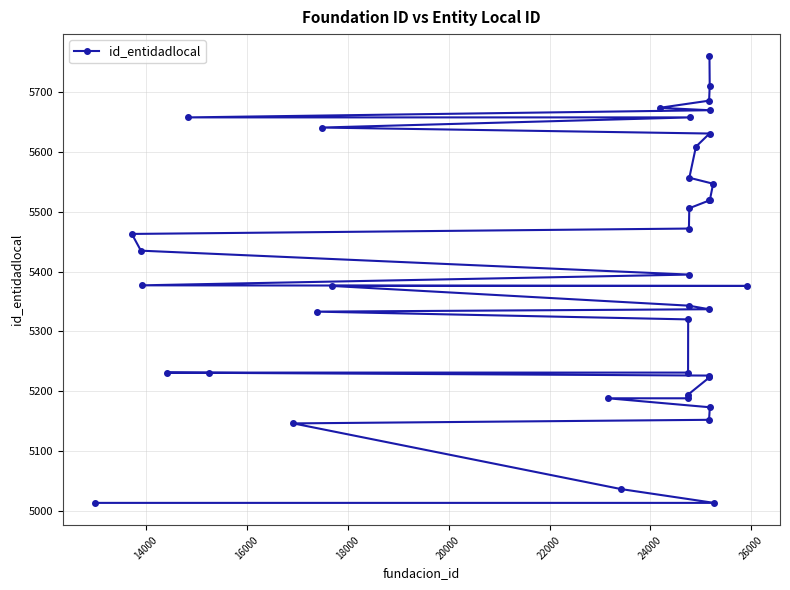

What is the value of the 32nd point from the left?

5760